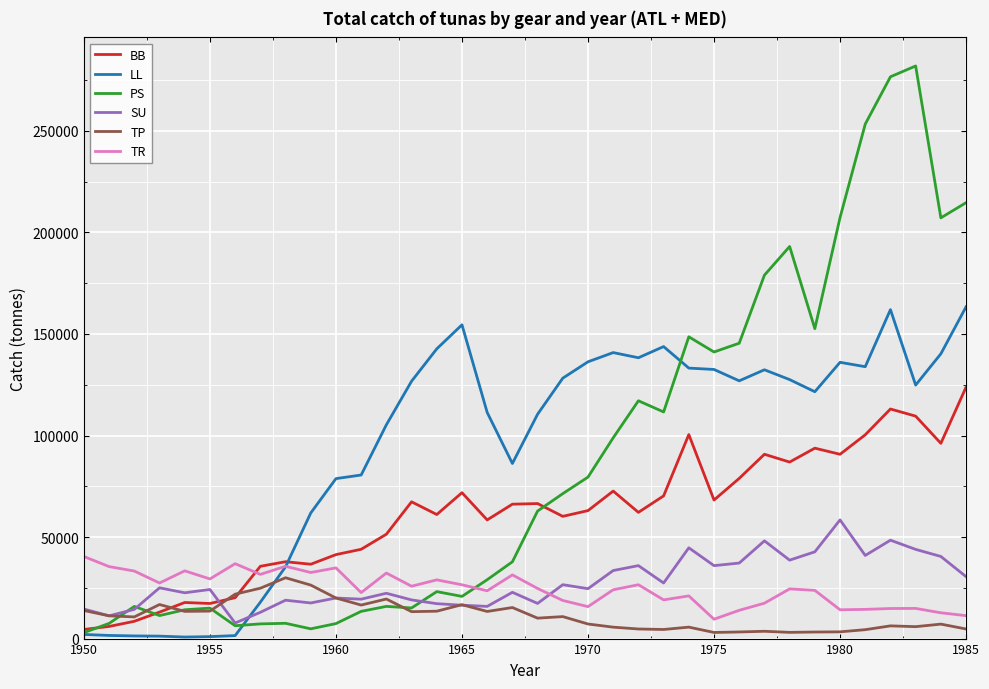

Which series has the largest range (max minus min)?

PS